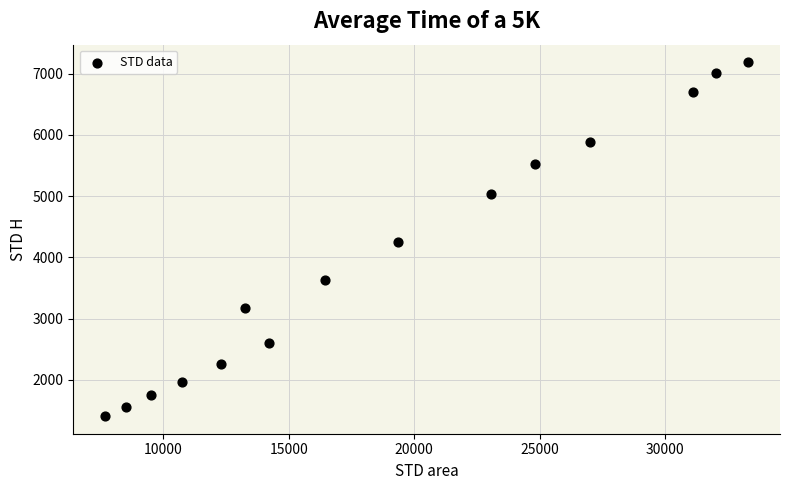

What is the range of X values (max minus min)?

25624.7